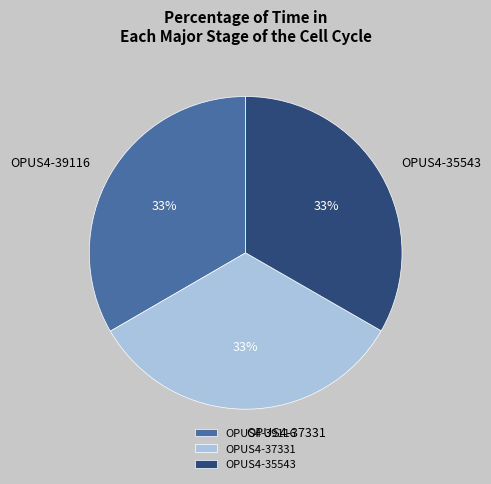

Do OPUS4-39116 and OPUS4-37331 together represent more than half of the pie?

Yes